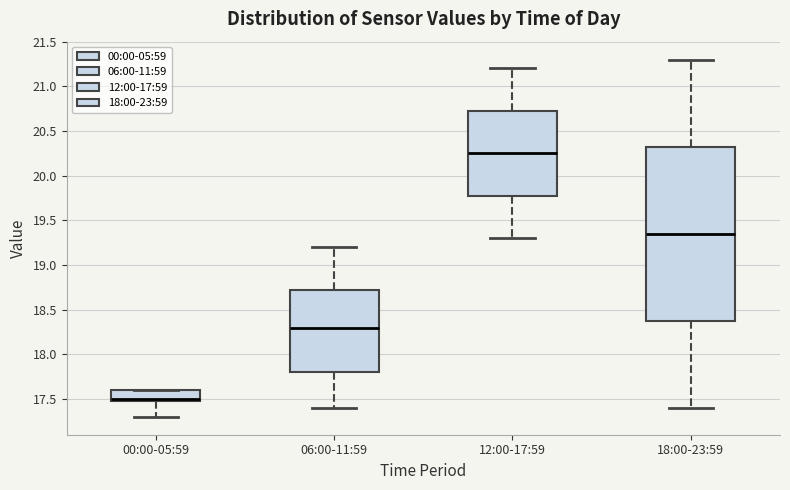

Which box's median line is the lowest?

00:00-05:59